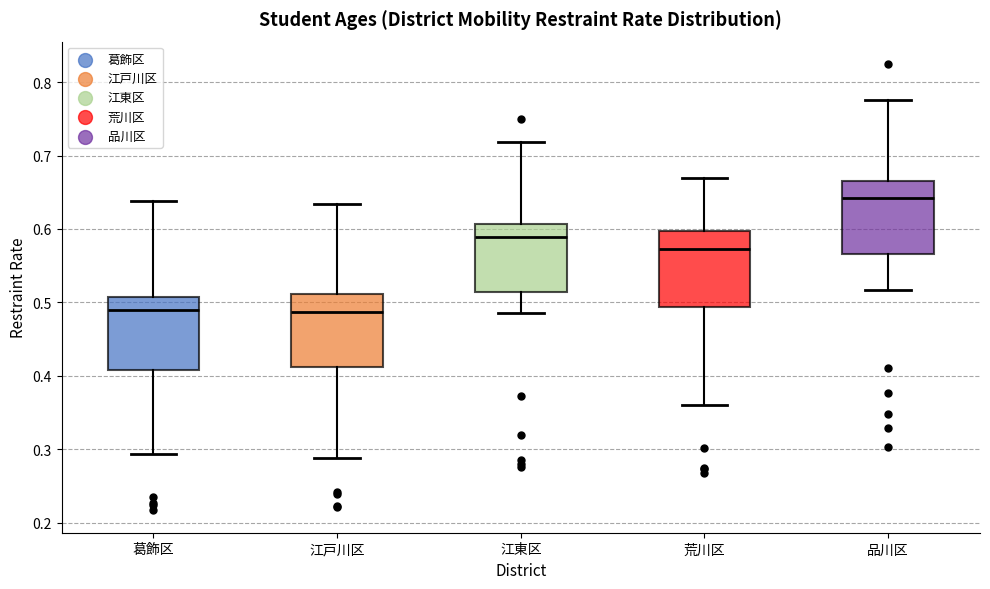

Where is the upper edge of the box for 江戸川区 on the y-axis? The values are not printed on the chart, so give them approximately, as read against the axis.

0.51